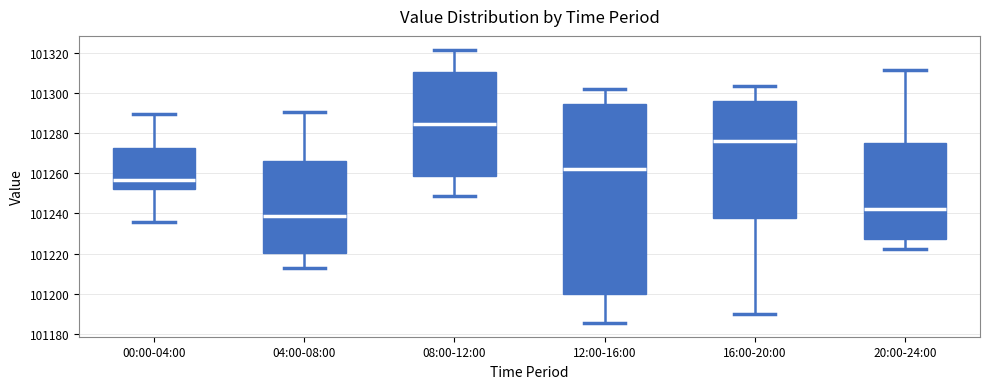

Which box has the highest median line?

08:00-12:00